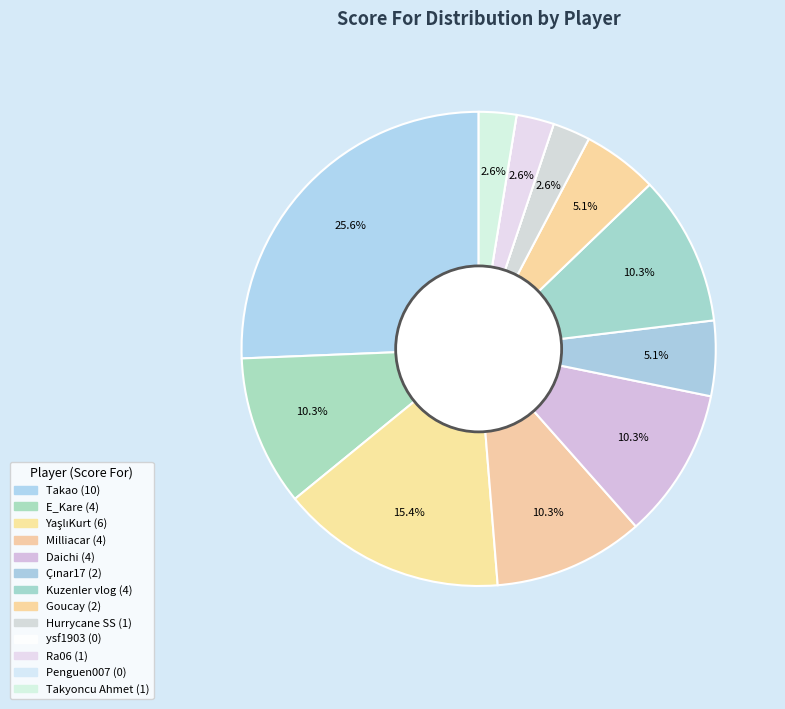

To the nearest percent, what portion does Takyoncu Ahmet represent?

3%